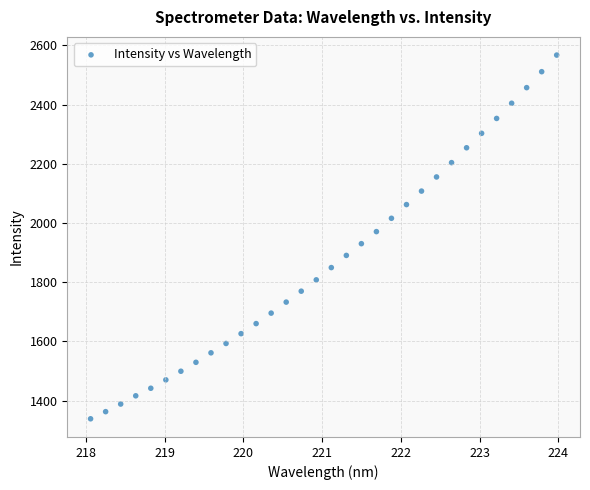

What is the range of X values (max minus min)?

5.9